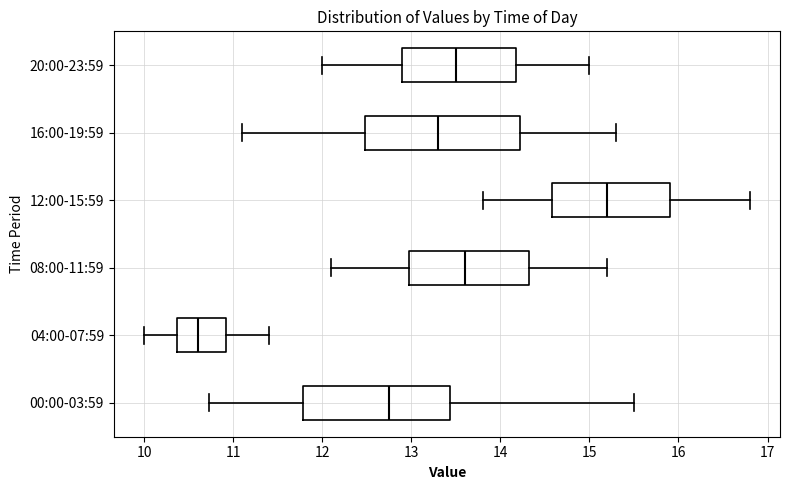

Where does the left whisker of the box for 00:00-03:59 end on the x-axis? The values are not printed on the chart, so give them approximately, as read against the axis.

10.7